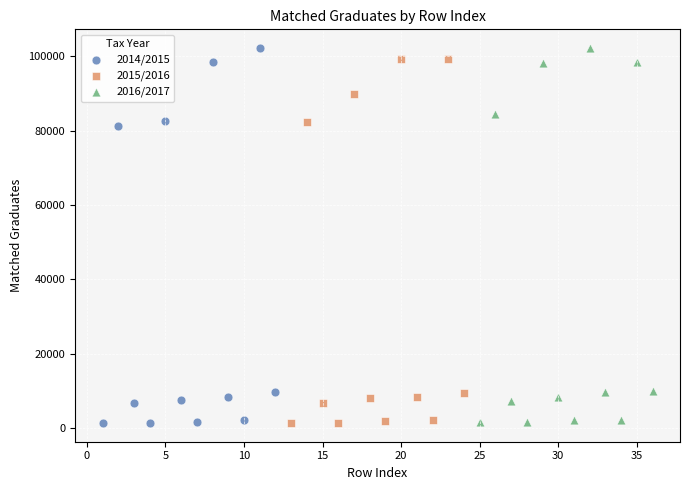

What are all the series names shown in the legend?

2014/2015, 2015/2016, 2016/2017